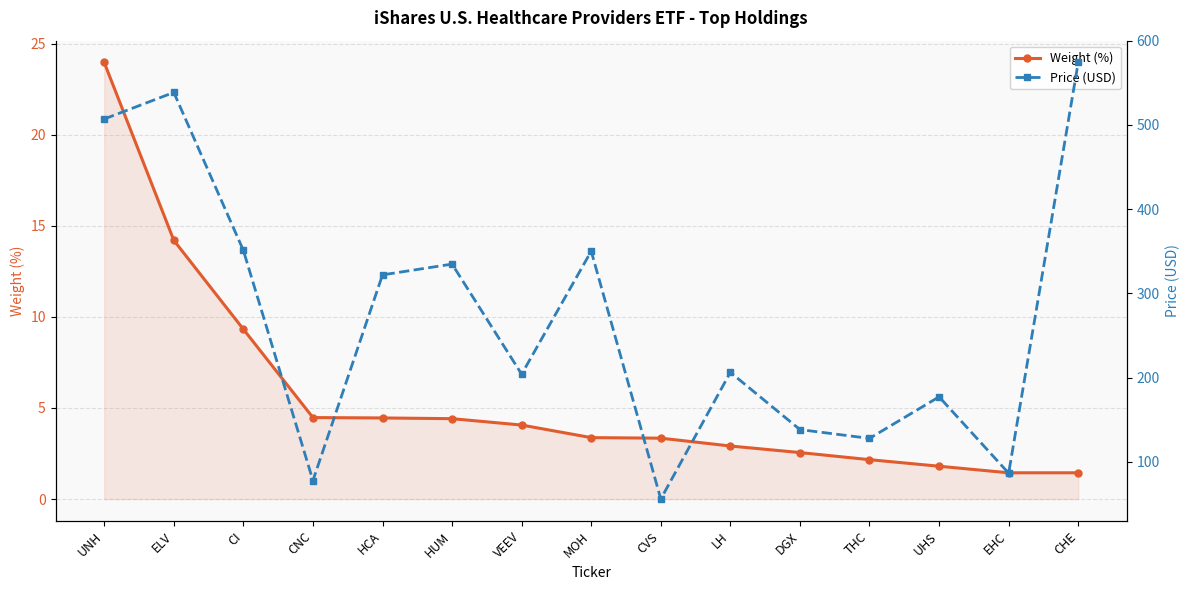

At how many categories does at least one series exceed 444?

3